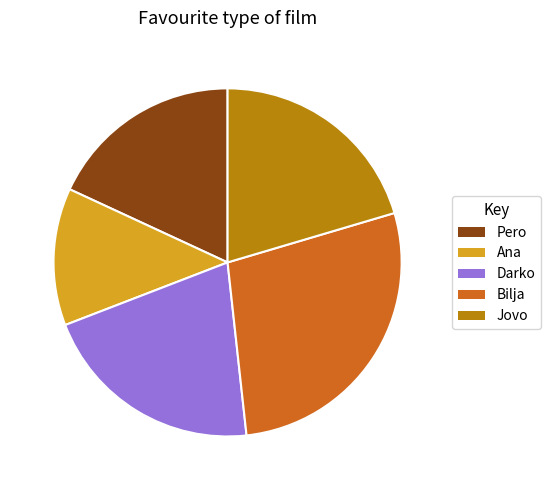

Count the number of slices in the pie.

5